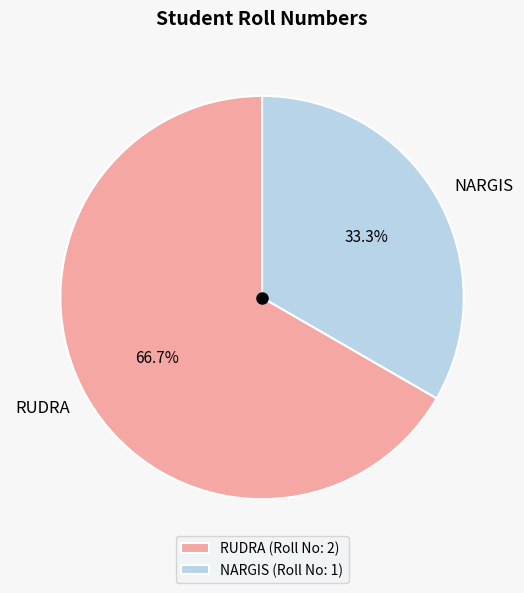

To the nearest percent, what is the combined percentage of NARGIS and RUDRA?

100%